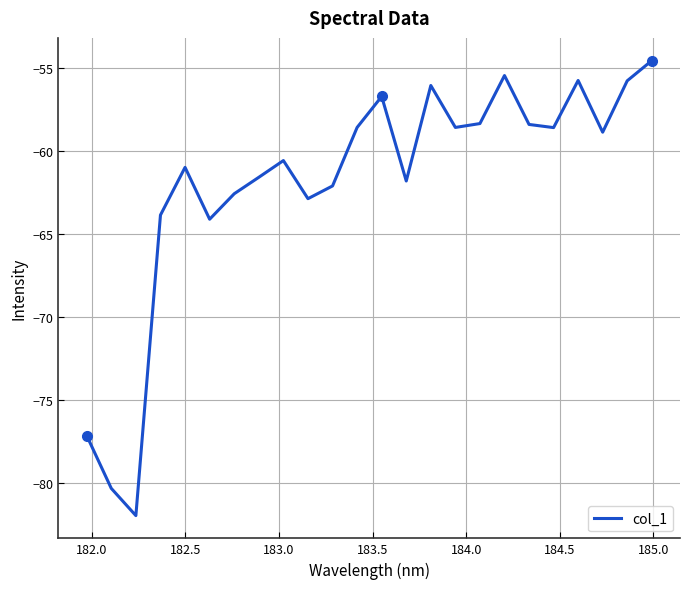

What is the difference between the maximum and minimum values?

27.4